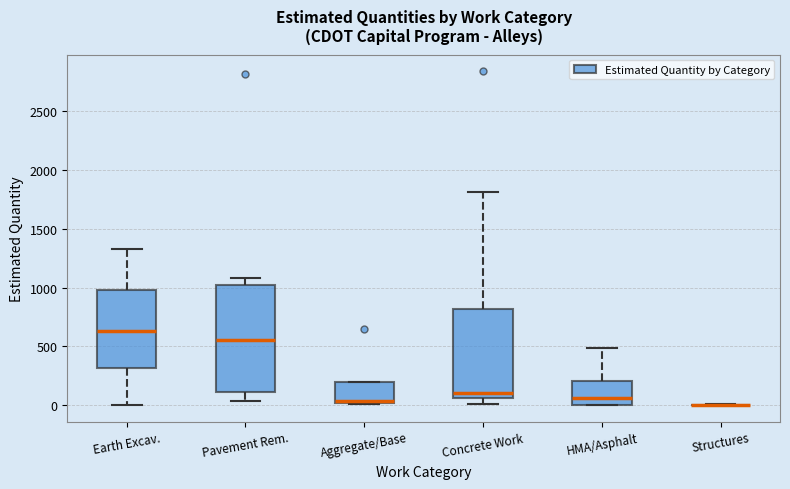

Reading left to right, transcribe this box plot: for each box, give where its median line is, the range the box spans, and where its two whiskers end, as read against the y-axis. The values are not printed on the chart, so give them approximately, as read against the axis.

Earth Excav.: median 650, box 300 to 1000, whiskers 0 to 1350
Pavement Rem.: median 550, box 100 to 1000, whiskers 50 to 1100
Aggregate/Base: median 50, box 0 to 200, whiskers 0 to 200
Concrete Work: median 100, box 50 to 800, whiskers 0 to 1800
HMA/Asphalt: median 50, box 0 to 200, whiskers 0 to 500
Structures: box collapsed to a line at 0, whiskers 0 to 0